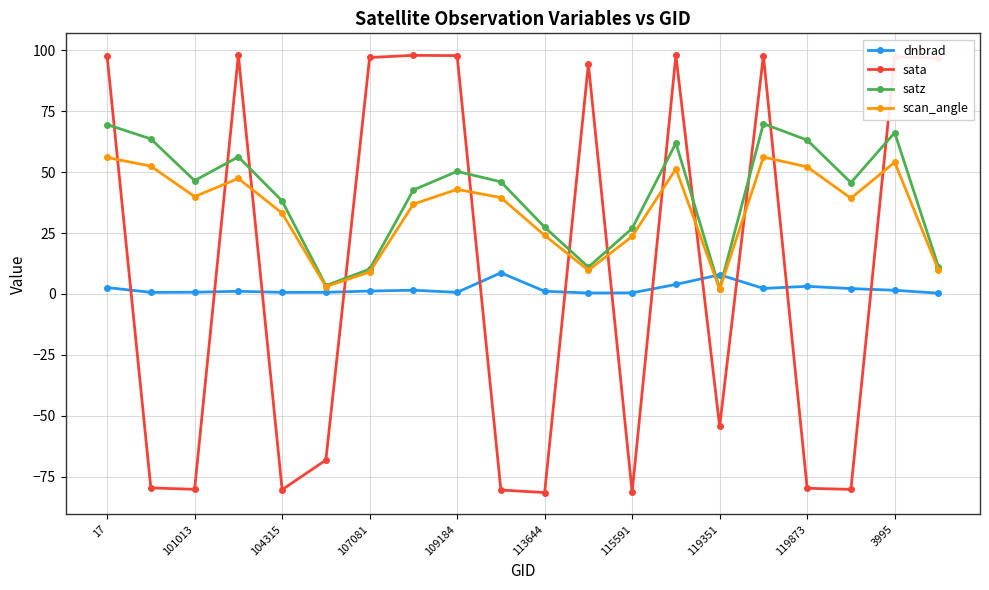

List the series in order of their overall mean, lowest first.

dnbrad, sata, scan_angle, satz